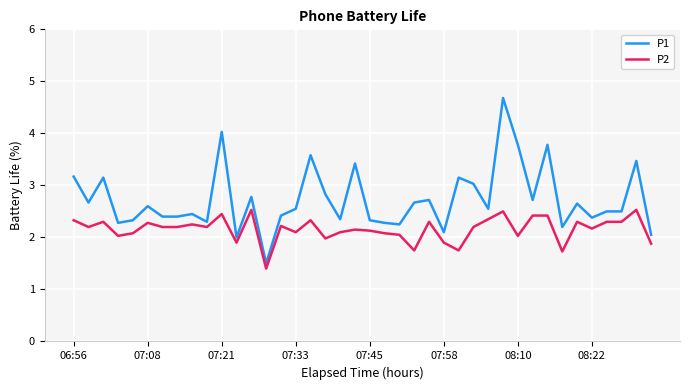

Which series has the widest spread of values?

P1